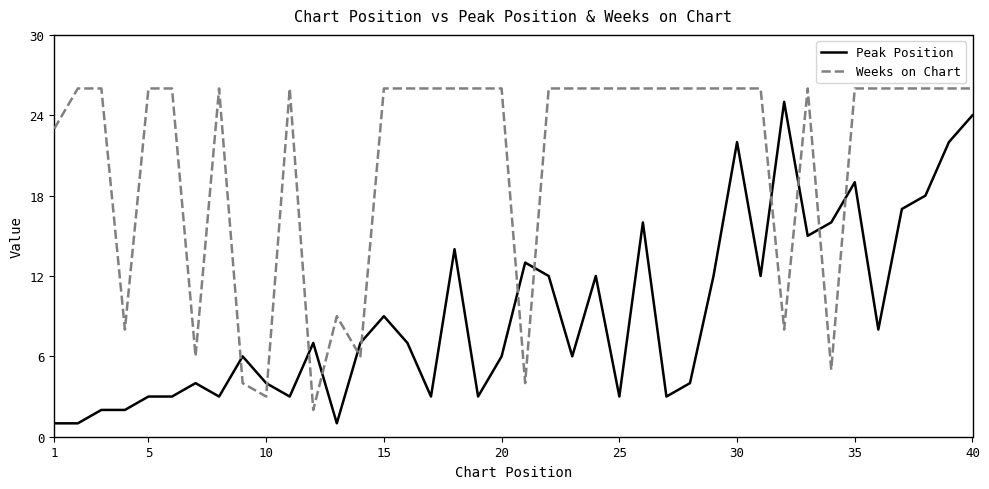

Reading left to right, what are all the values shown in this chart?

Peak Position: 1	1	2	2	3	3	4	3	6	4	3	7	1	7	9	7	3	14	3	6	13	12	6	12	3	16	3	4	12	22	12	25	15	16	19	8	17	18	22	24
Weeks on Chart: 23	26	26	8	26	26	6	26	4	3	26	2	9	6	26	26	26	26	26	26	4	26	26	26	26	26	26	26	26	26	26	8	26	5	26	26	26	26	26	26